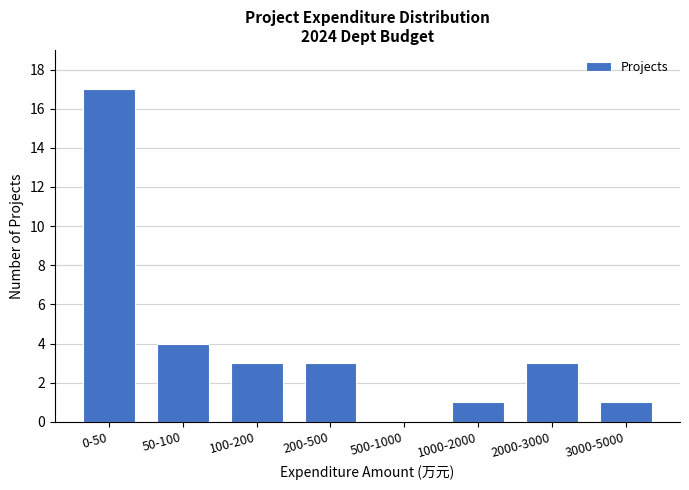

Reading right to left, transcribe all the data shown in this chart.

3000-5000=1	2000-3000=3	1000-2000=1	500-1000=0	200-500=3	100-200=3	50-100=4	0-50=17